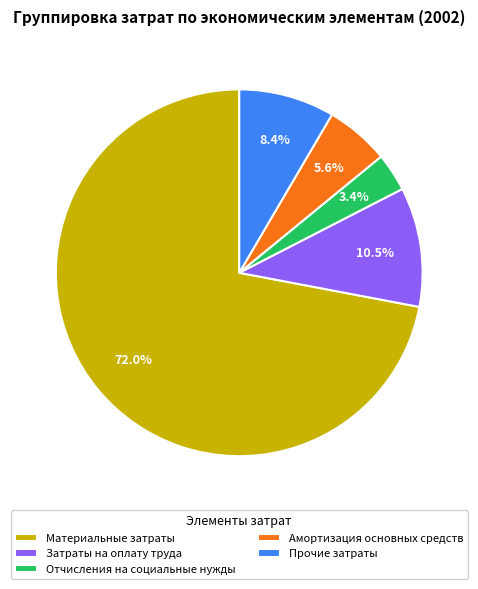

The Амортизация основных средств slice represents 1% of the pie. True or false?

False